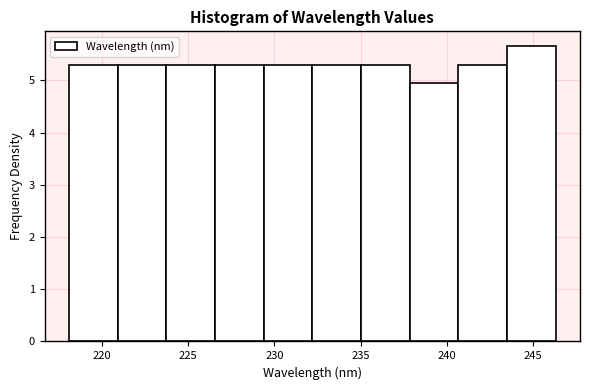

Which range on the x-axis has the tallest bar?

243.5 to 246.5